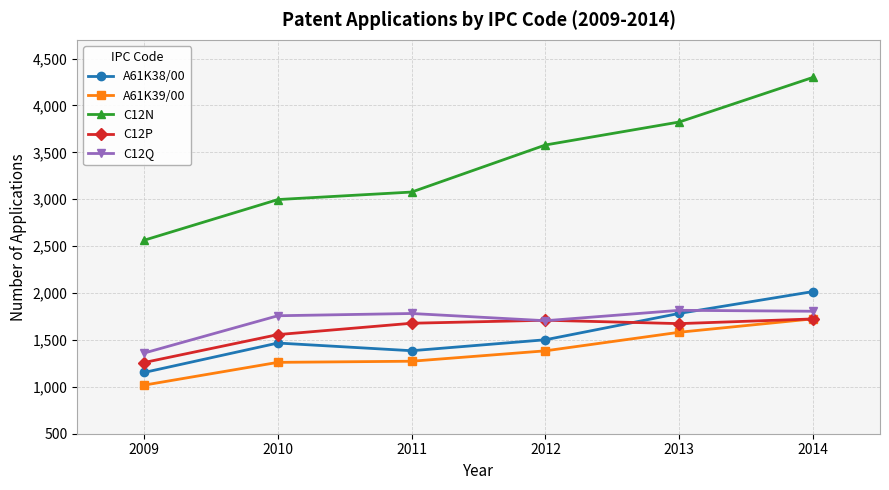

The C12P series shows 2312 at 2014. True or false?

False